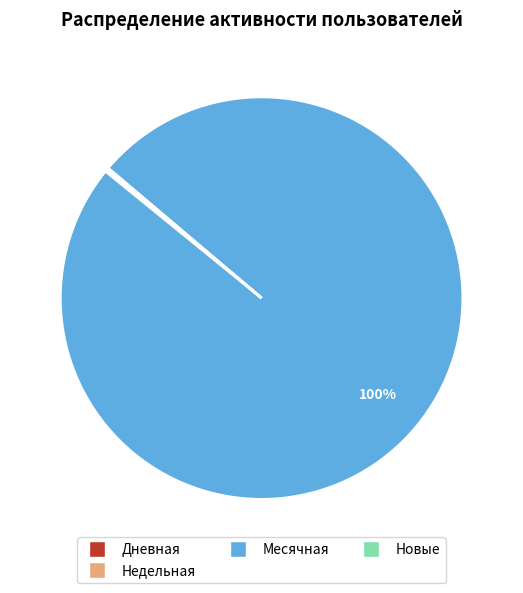

Is there any slice that represents more than half of the pie?

Yes